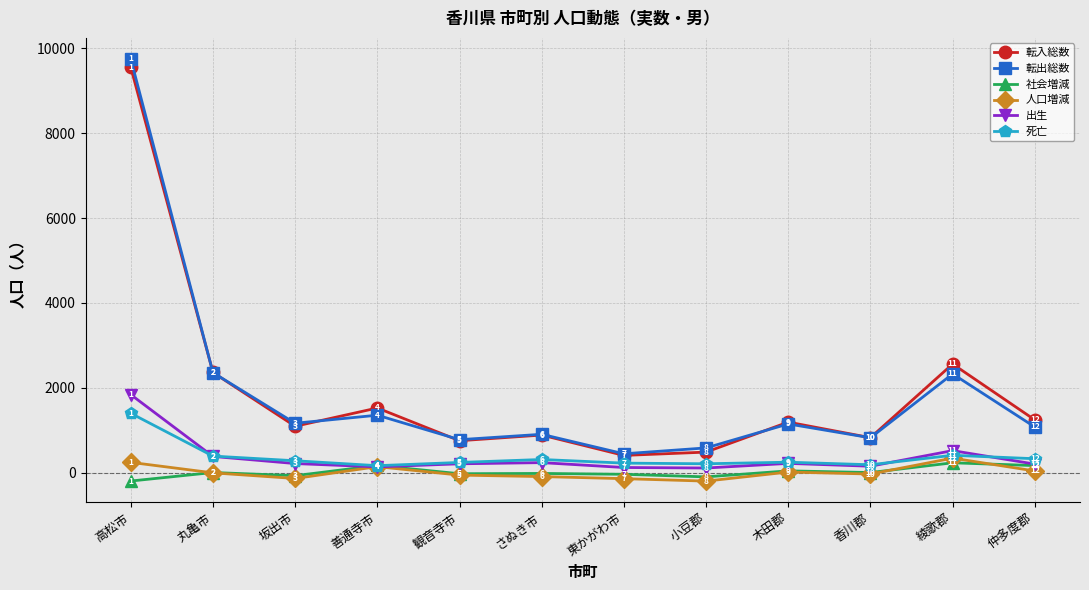

What are all the series names shown in the legend?

転入総数, 転出総数, 社会増減, 人口増減, 出生, 死亡